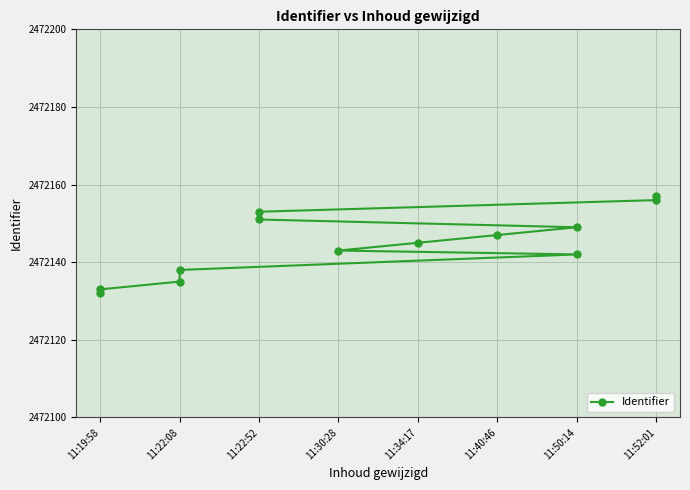

Is it true that the value at 11:52:01 is 708002?

False